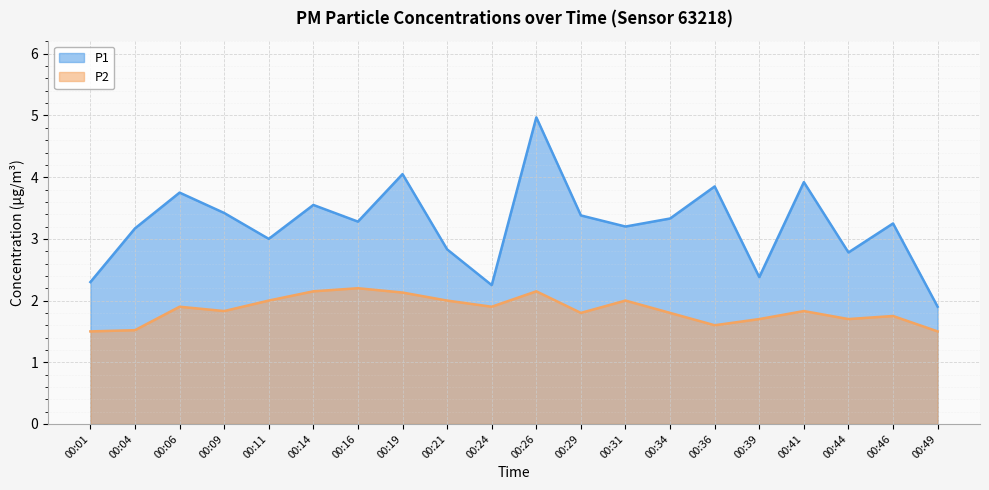

Which series has the largest total across all categories?

P1